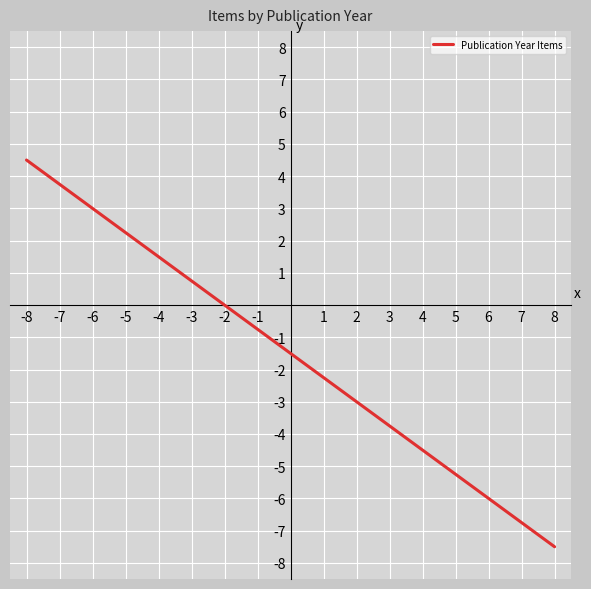

True or false: there are more than 1 points higher than both neighbors.

False